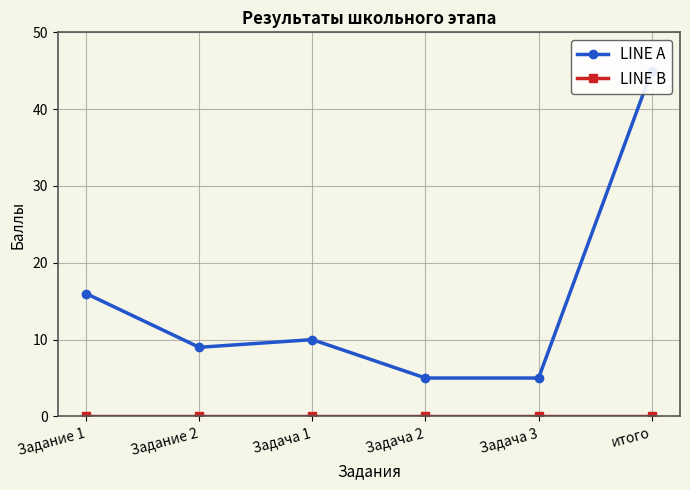

How many interior local valleys does the LINE A series have?

1